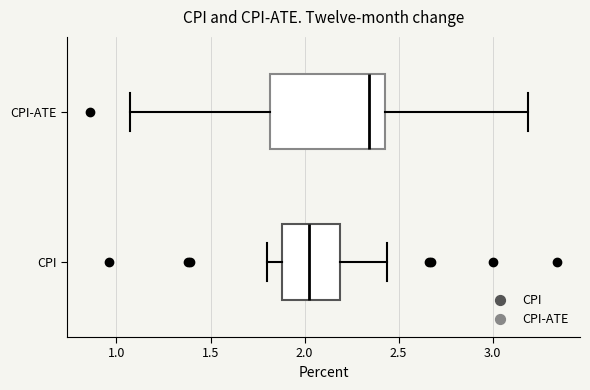

Which box has the furthest to the right median line?

CPI-ATE